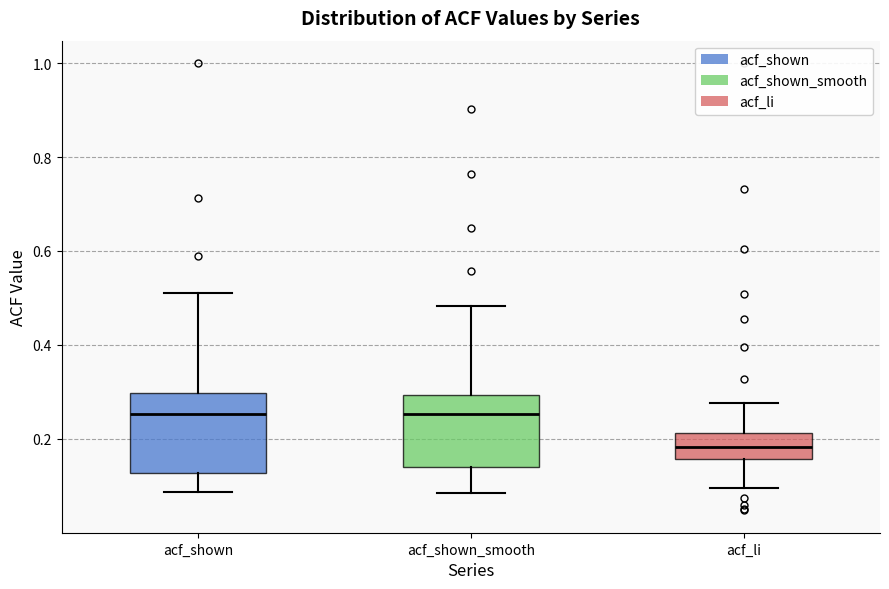

Reading left to right, transcribe this box plot: for each box, give where its median line is, the range the box spans, and where its two whiskers end, as read against the y-axis. The values are not printed on the chart, so give them approximately, as read against the axis.

acf_shown: median 0.26, box 0.12 to 0.30, whiskers 0.08 to 0.52
acf_shown_smooth: median 0.26, box 0.14 to 0.30, whiskers 0.08 to 0.48
acf_li: median 0.18, box 0.16 to 0.22, whiskers 0.10 to 0.28